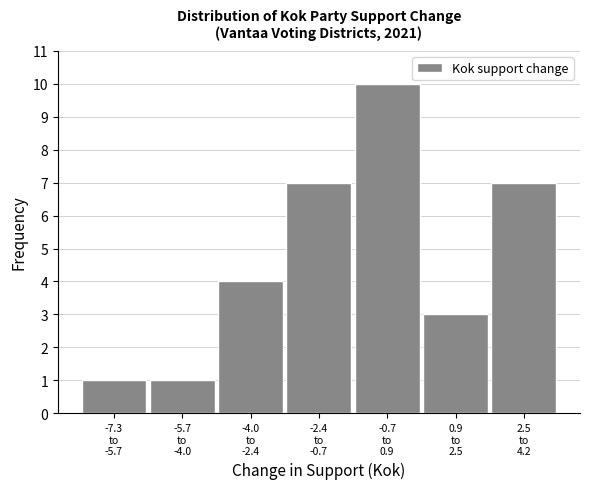

What is the greatest value displayed?

10